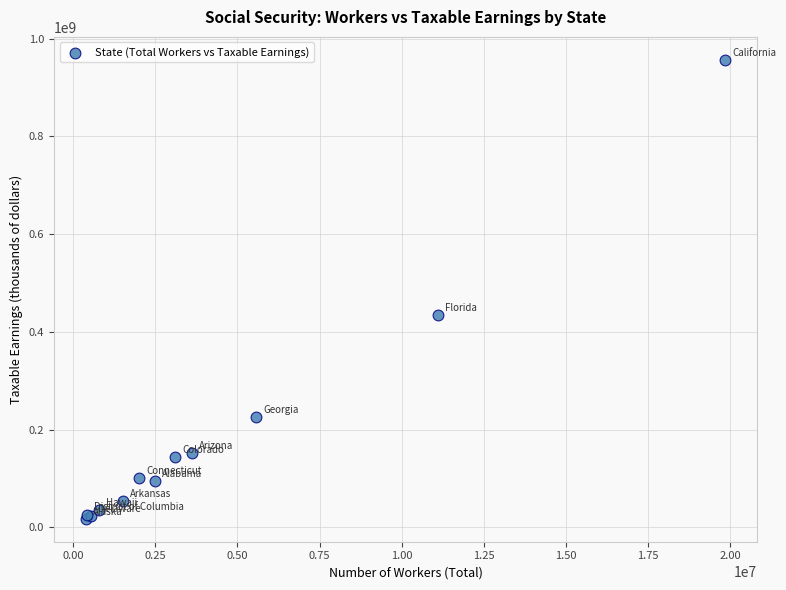

What Y value in the scatter plot is closest to 487112088?

433903007